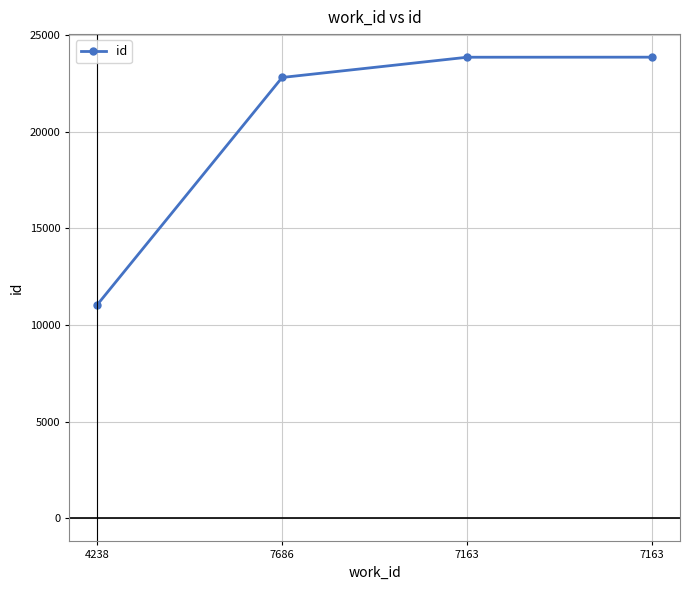

What is the change in value from 4238 to 7163?

+12821